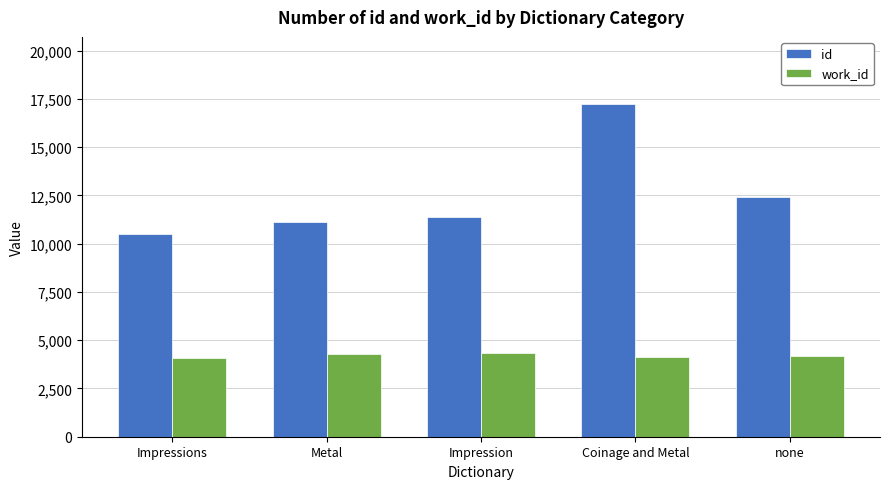

Are the bars grouped side by side (vs. stacked)?

Yes